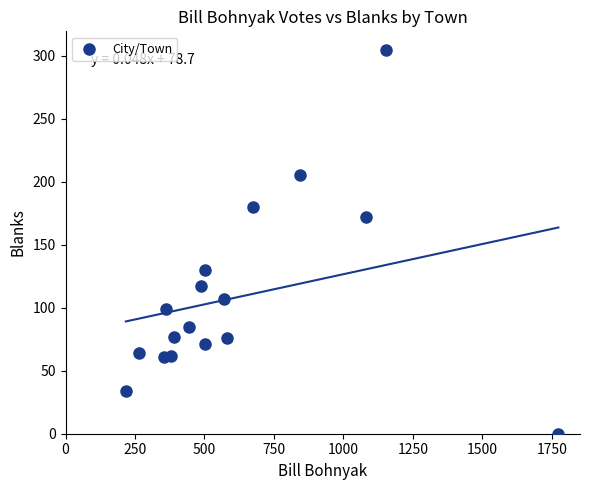

How many data points are displayed?

17